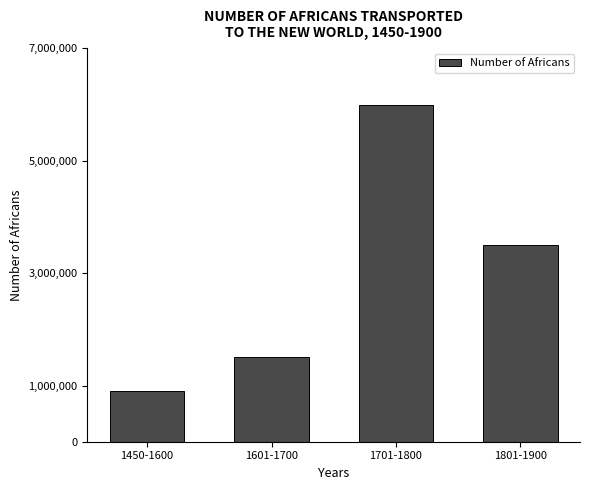

Reading right to left, what are all the values shown in this chart?

1801-1900=3500000	1701-1800=6000000	1601-1700=1500000	1450-1600=900000